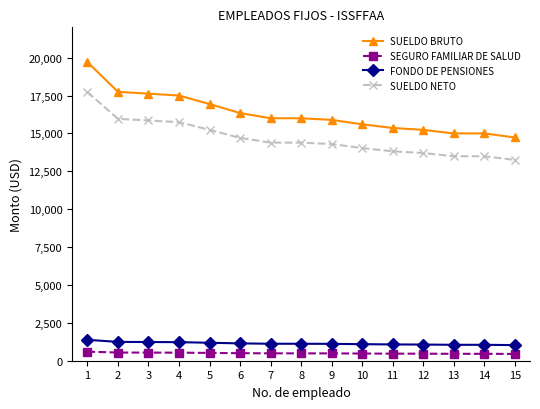

Is the value of SUELDO NETO at 1 greater than the value of SEGURO FAMILIAR DE SALUD at 12?

Yes